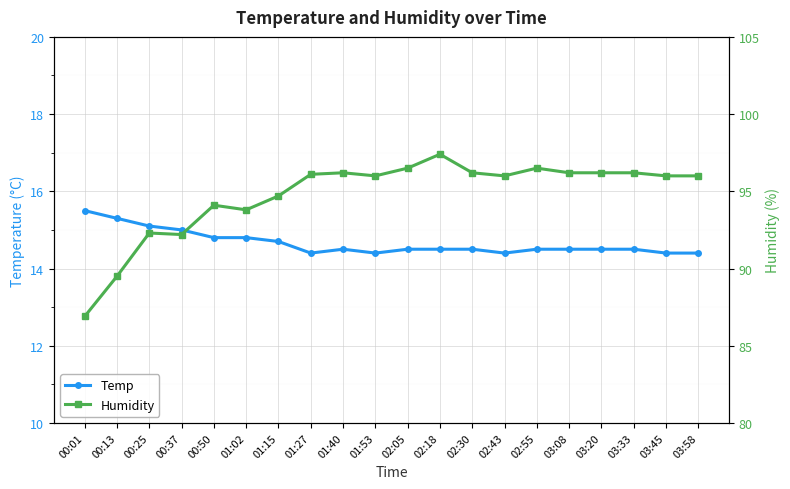

At which category does Temp reach its first local valley?

01:27